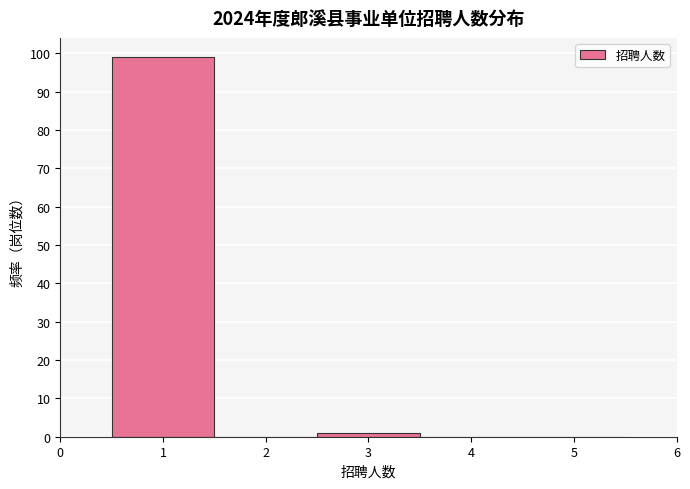

Reading left to right, transcribe this chart: for each bar, give the range it covers on the x-axis and its height. The values are not printed on the chart, so give them approximately, as read against the axis.

0.5 to 1.5: 99
1.5 to 2.5: 0
2.5 to 3.5: 1
3.5 to 4.5: 0
4.5 to 5.5: 0